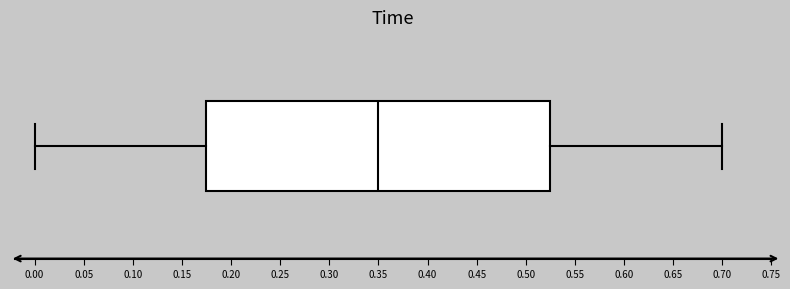

Transcribe this box plot: give where the median line is, the range the box spans, and where the two whiskers end, as read against the x-axis. The values are not printed on the chart, so give them approximately, as read against the axis.

median 0.350, box 0.175 to 0.525, whiskers 0.000 to 0.700